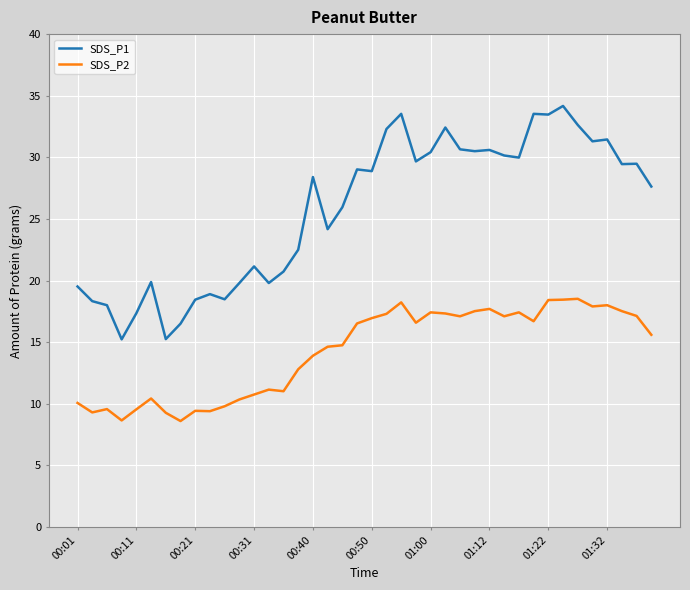

List the series in order of their peak value, highest first.

SDS_P1, SDS_P2